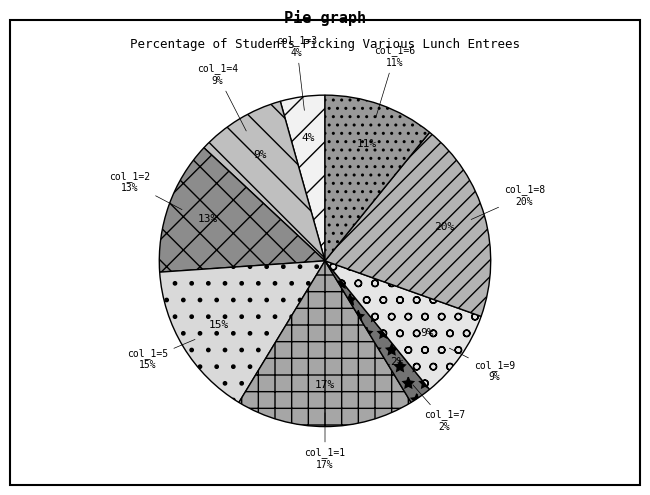

Do 8 and 2 together represent more than half of the pie?

No